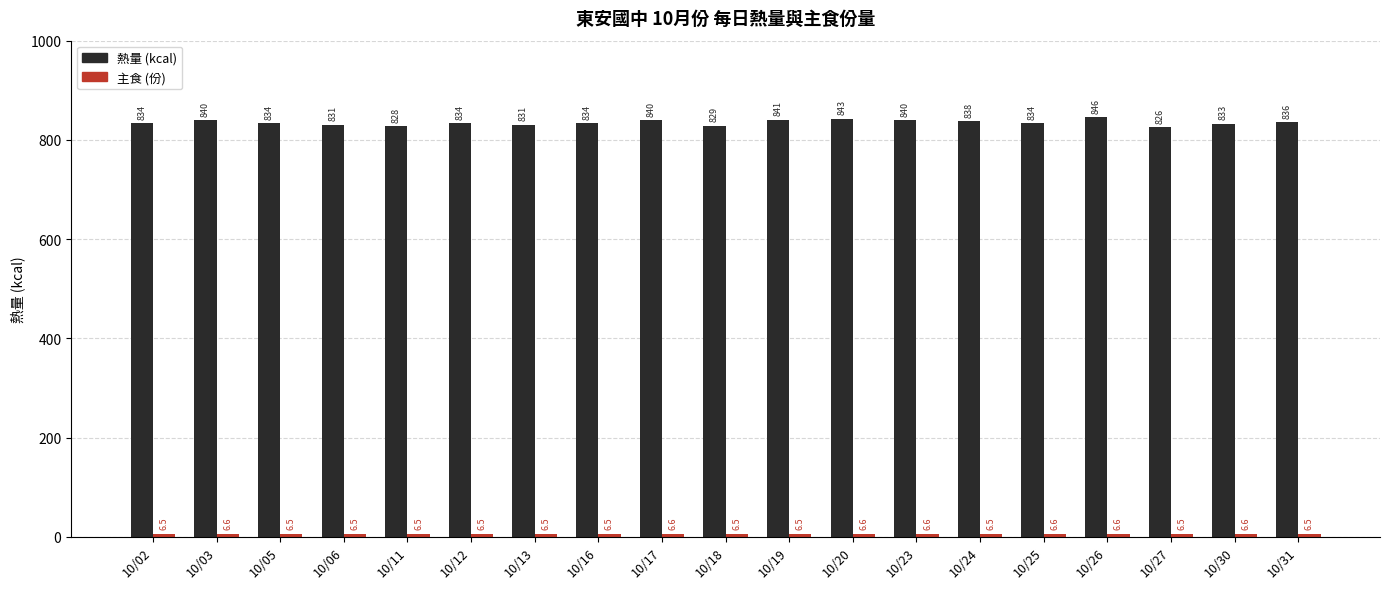

True or false: 熱量 (kcal) has a value of 831.0 at 10/13.

True